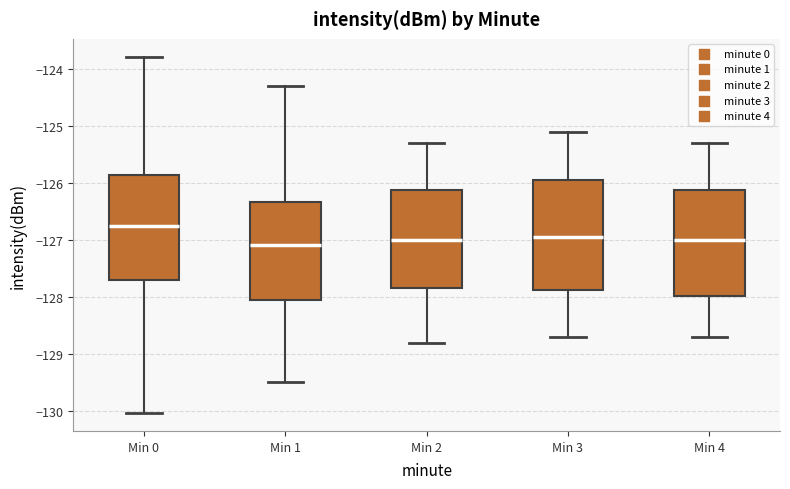

Reading left to right, transcribe this box plot: for each box, give where its median line is, the range the box spans, and where its two whiskers end, as read against the y-axis. The values are not printed on the chart, so give them approximately, as read against the axis.

Min 0: median -126.7, box -127.7 to -125.9, whiskers -130.0 to -123.8
Min 1: median -127.1, box -128.1 to -126.3, whiskers -129.5 to -124.3
Min 2: median -127.0, box -127.8 to -126.1, whiskers -128.8 to -125.3
Min 3: median -126.9, box -127.9 to -125.9, whiskers -128.7 to -125.1
Min 4: median -127.0, box -128.0 to -126.1, whiskers -128.7 to -125.3